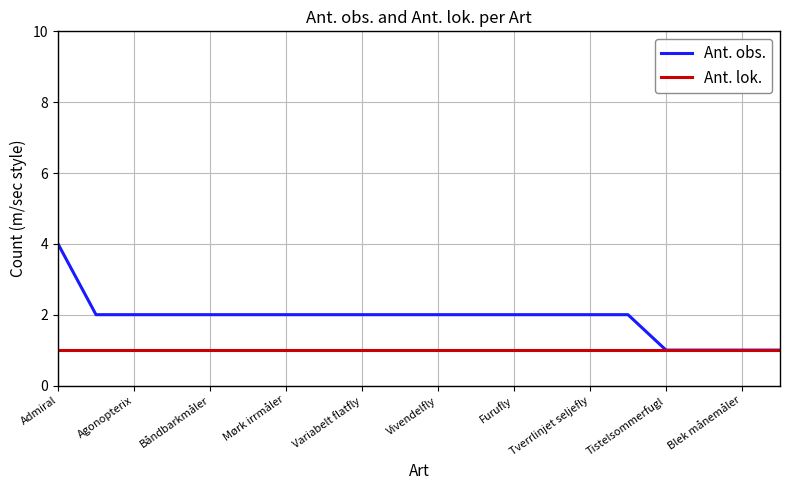

List the series in order of their overall mean, lowest first.

Ant. lok., Ant. obs.